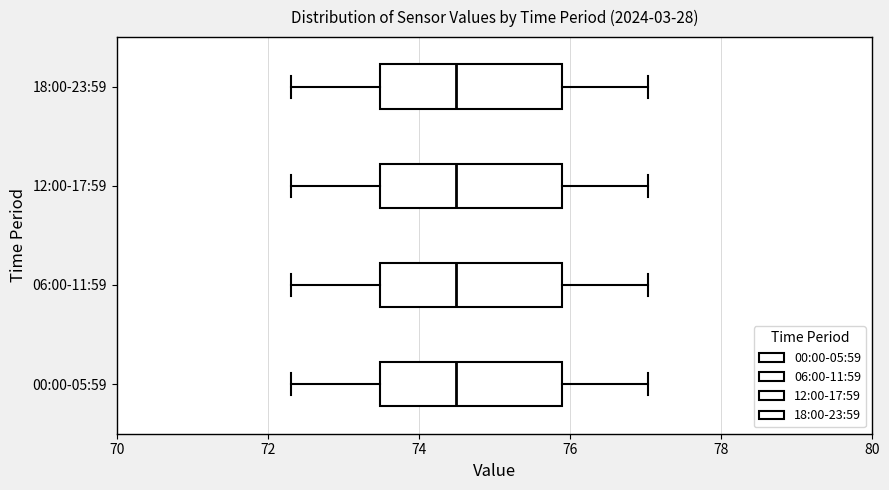

Reading bottom to top, read every box against the x-axis: the position of its median line, the range the box covers, and the ends of its whiskers. The values are not printed on the chart, so give them approximately, as read against the axis.

00:00-05:59: median 74.4, box 73.4 to 75.8, whiskers 72.4 to 77.0
06:00-11:59: median 74.4, box 73.4 to 75.8, whiskers 72.4 to 77.0
12:00-17:59: median 74.4, box 73.4 to 75.8, whiskers 72.4 to 77.0
18:00-23:59: median 74.4, box 73.4 to 75.8, whiskers 72.4 to 77.0